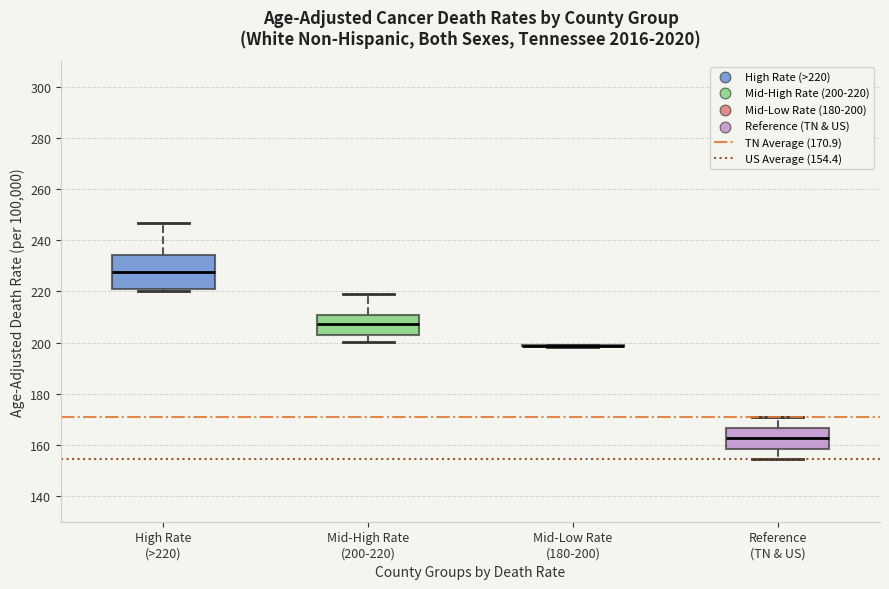

Reading left to right, transcribe this box plot: for each box, give where its median line is, the range the box spans, and where its two whiskers end, as read against the y-axis. The values are not printed on the chart, so give them approximately, as read against the axis.

High Rate (>220): median 228, box 220 to 234, whiskers 220 (just below the box's lower edge) to 246
Mid-High Rate (200-220): median 208, box 204 to 210, whiskers 200 to 220
Mid-Low Rate (180-200): box collapsed to a line at 198, whiskers 198 to 200
Reference (TN & US): median 162, box 158 to 166, whiskers 154 to 170